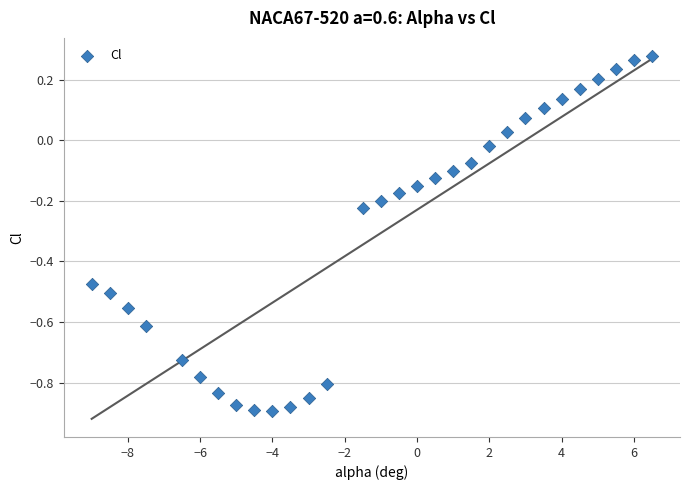

What is the range of Y values (max minus min)?

1.2